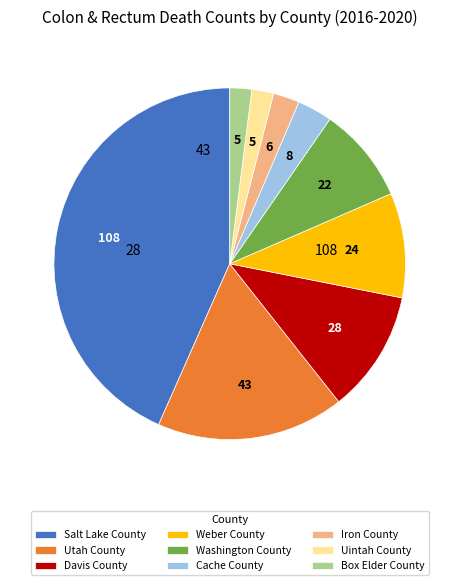

Combined, do Davis County and Uintah County account for over 50%?

No